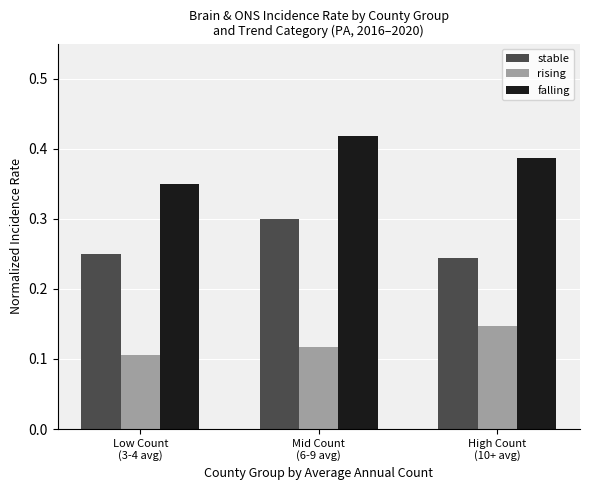

Is it true that stable equals 0.3 at Mid Count
(6-9 avg)?

True